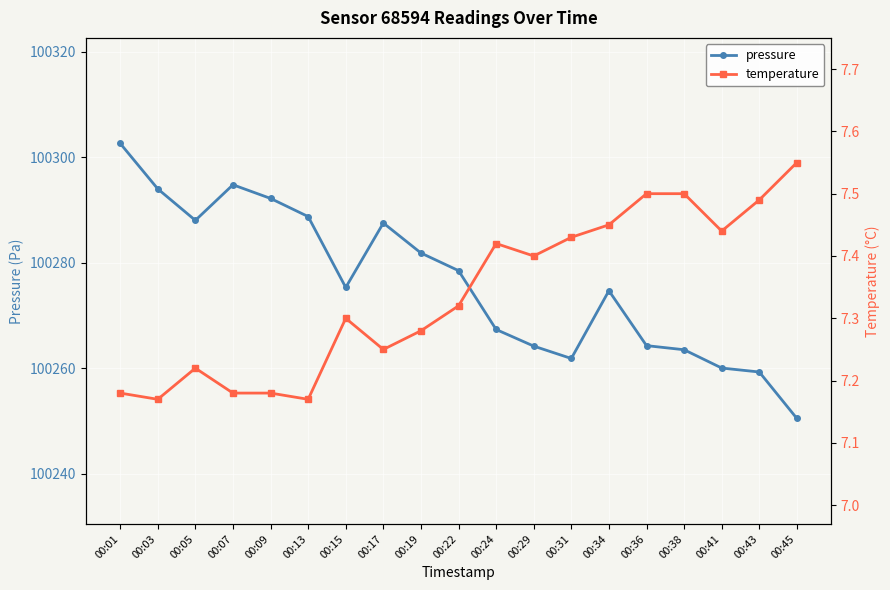

Which category has the lowest value across all series?

00:03